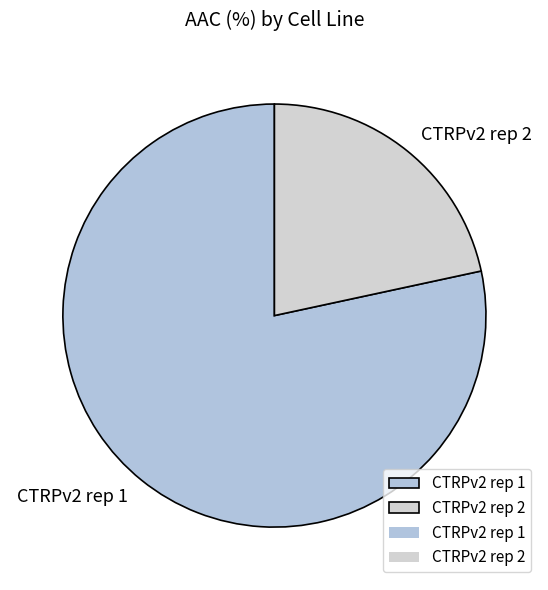

Is it true that CTRPv2 rep 1 is 78% of the pie?

True